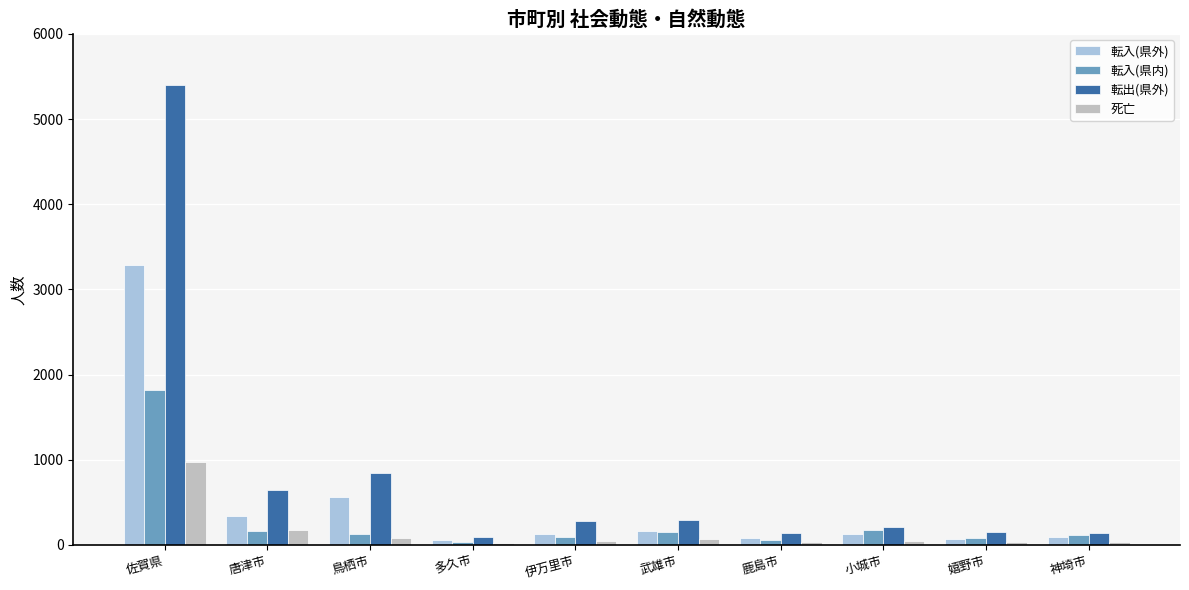

Read the 死亡 value at 武雄市, to the nearest 100.

100